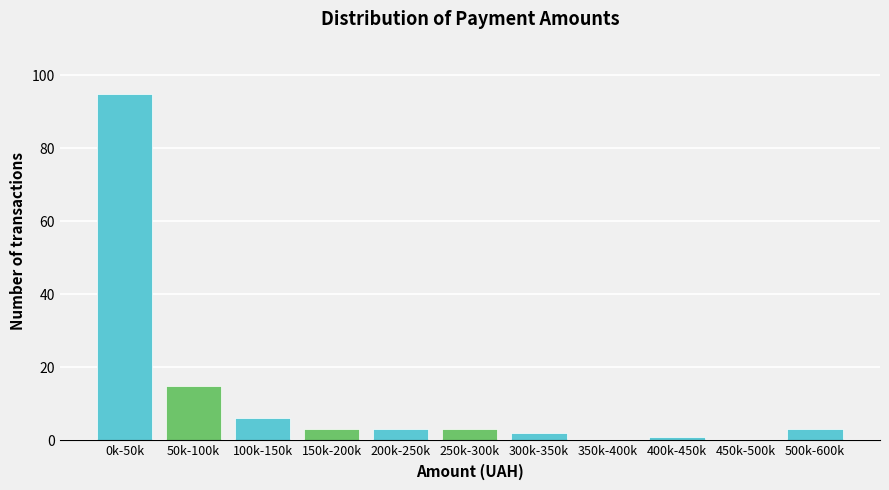

Reading left to right, list all the values displayed in this chart.

0k-50k=95	50k-100k=15	100k-150k=6	150k-200k=3	200k-250k=3	250k-300k=3	300k-350k=2	350k-400k=0	400k-450k=1	450k-500k=0	500k-600k=3